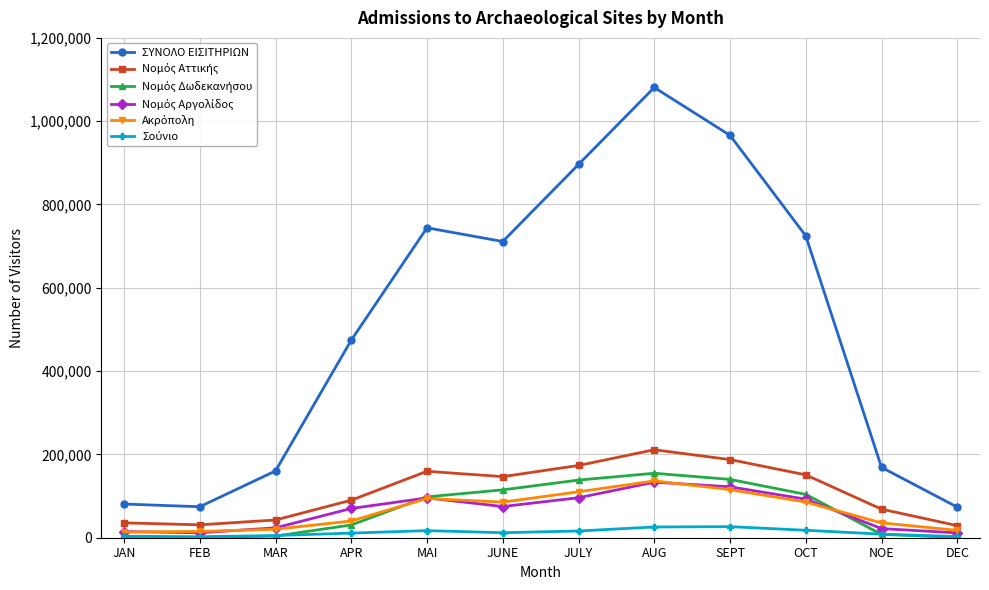

What is the total value across all series at MAI?

1208626